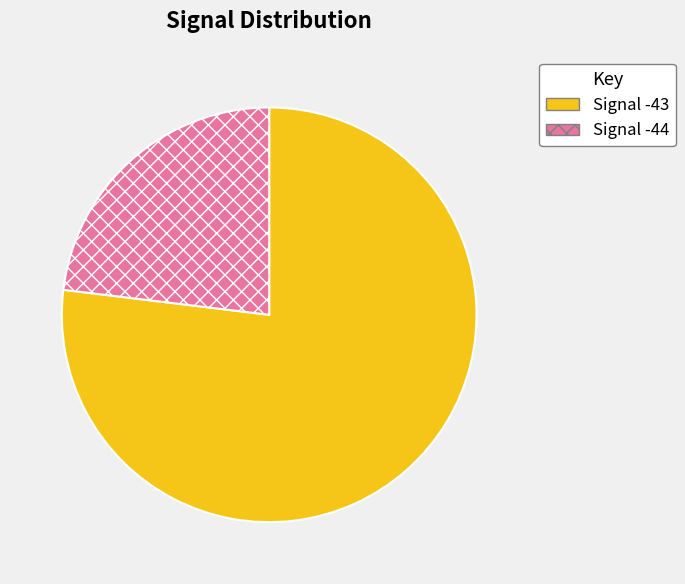

Is there any slice that represents more than half of the pie?

Yes